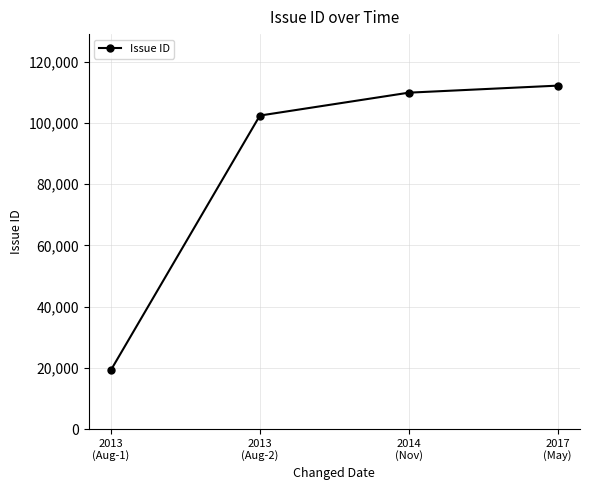

What is the approximate value at 2014
(Nov), to the nearest 100?

109800